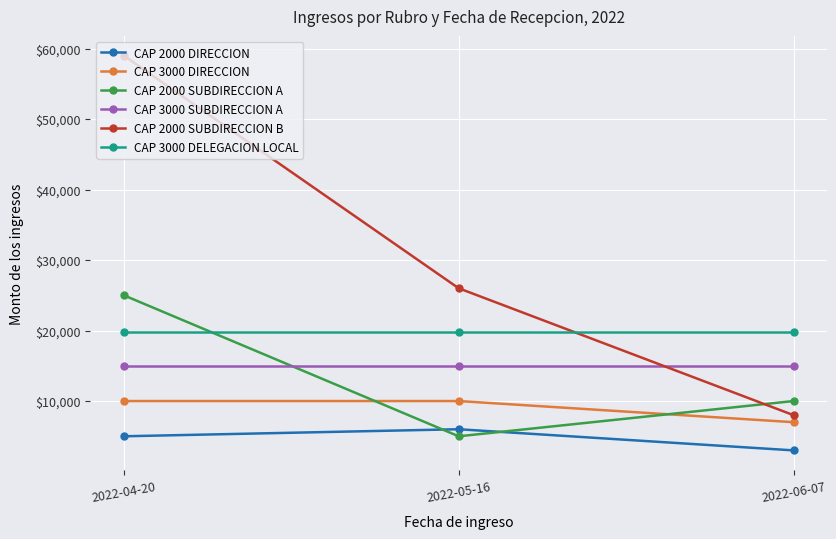

Rank the series by their maximum value, from lowest to highest.

CAP 2000 DIRECCION, CAP 3000 DIRECCION, CAP 3000 SUBDIRECCION A, CAP 3000 DELEGACION LOCAL, CAP 2000 SUBDIRECCION A, CAP 2000 SUBDIRECCION B